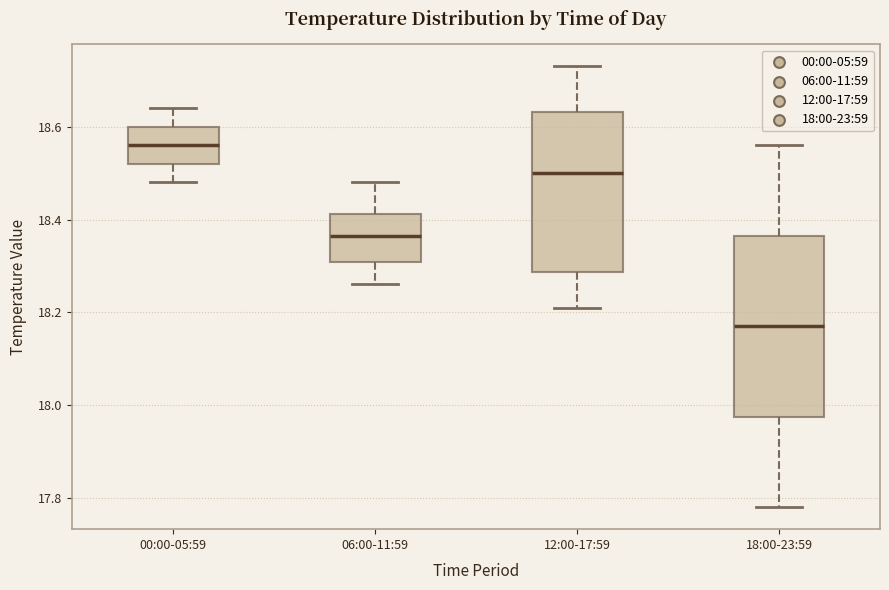

Which box's median line is the lowest?

18:00-23:59